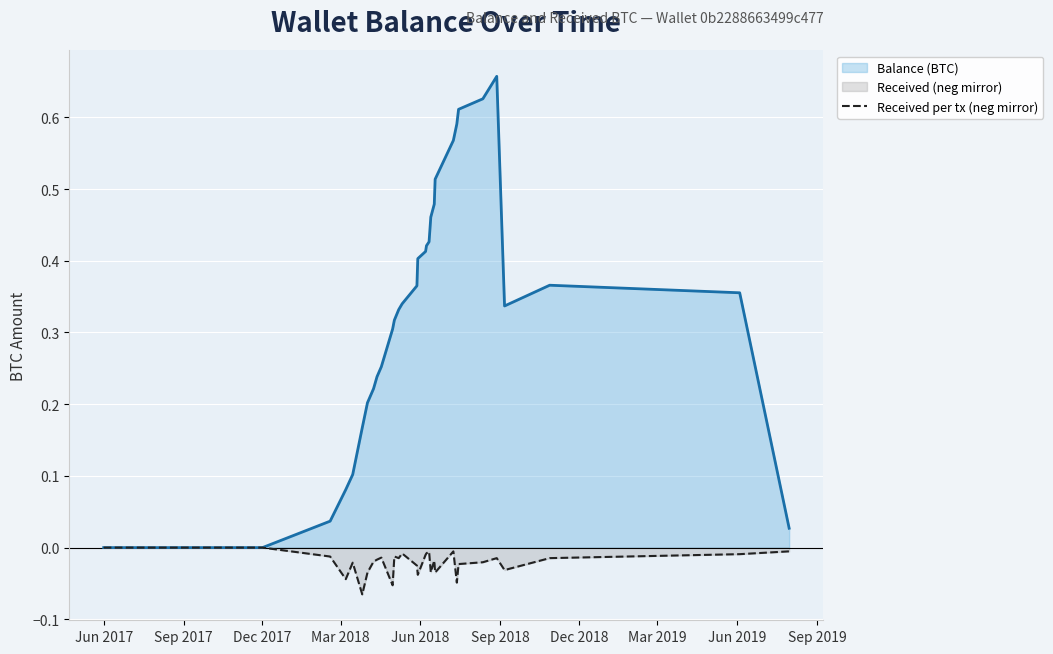

Which series has the largest total across all categories?

Balance (BTC)